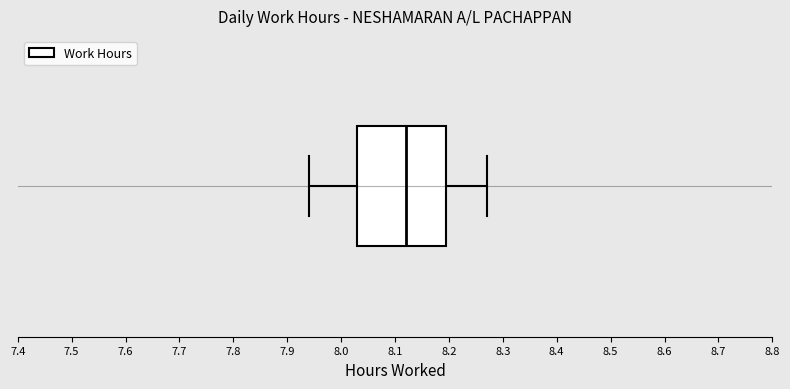

Transcribe this box plot: give where the median line is, the range the box spans, and where the two whiskers end, as read against the x-axis. The values are not printed on the chart, so give them approximately, as read against the axis.

median 8.12, box 8.03 to 8.20, whiskers 7.94 to 8.27